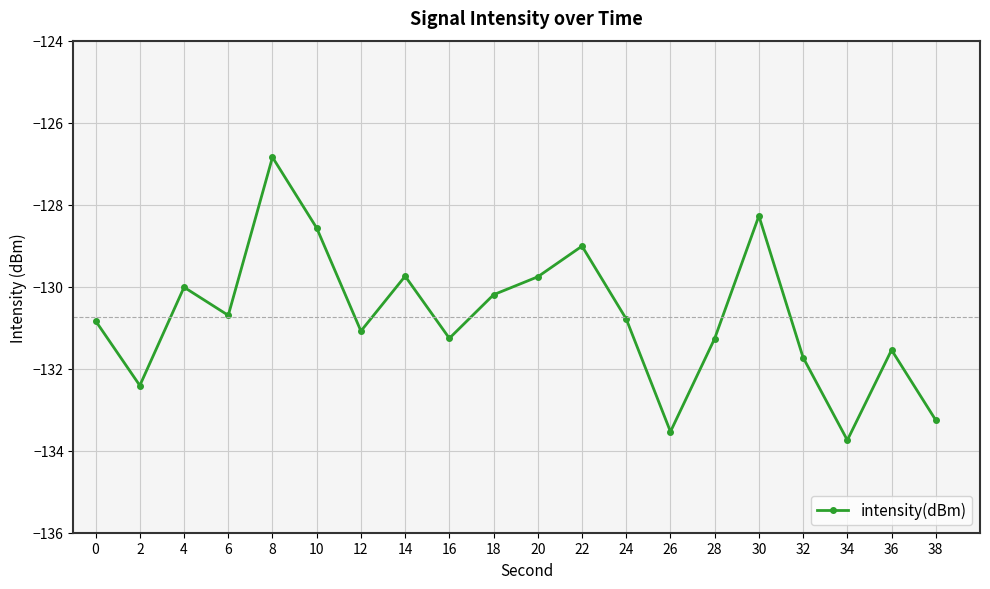

What is the change in value from 8 to 10?

-1.7